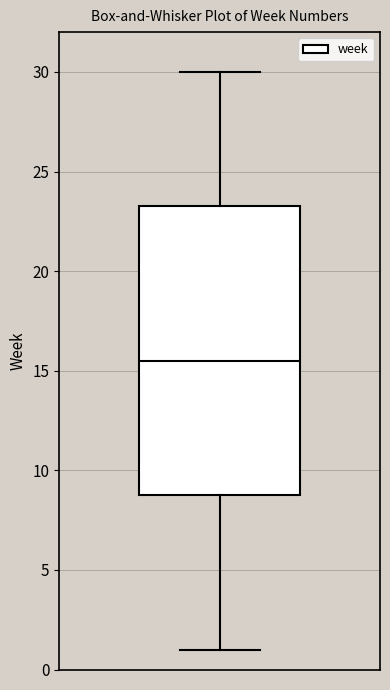

Read this box plot against the y-axis: the position of the median line, the range covered by the box, and the ends of both whiskers. The values are not printed on the chart, so give them approximately, as read against the axis.

median 15.5, box 9.0 to 23.5, whiskers 1.0 to 30.0